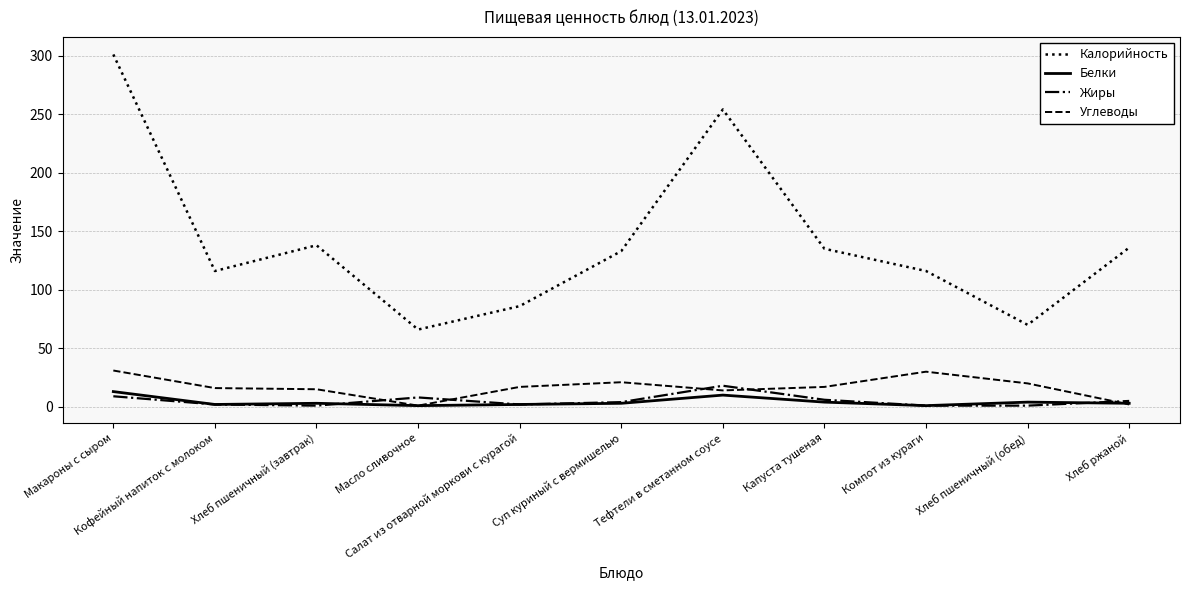

What is the average value of the Белки series?

4